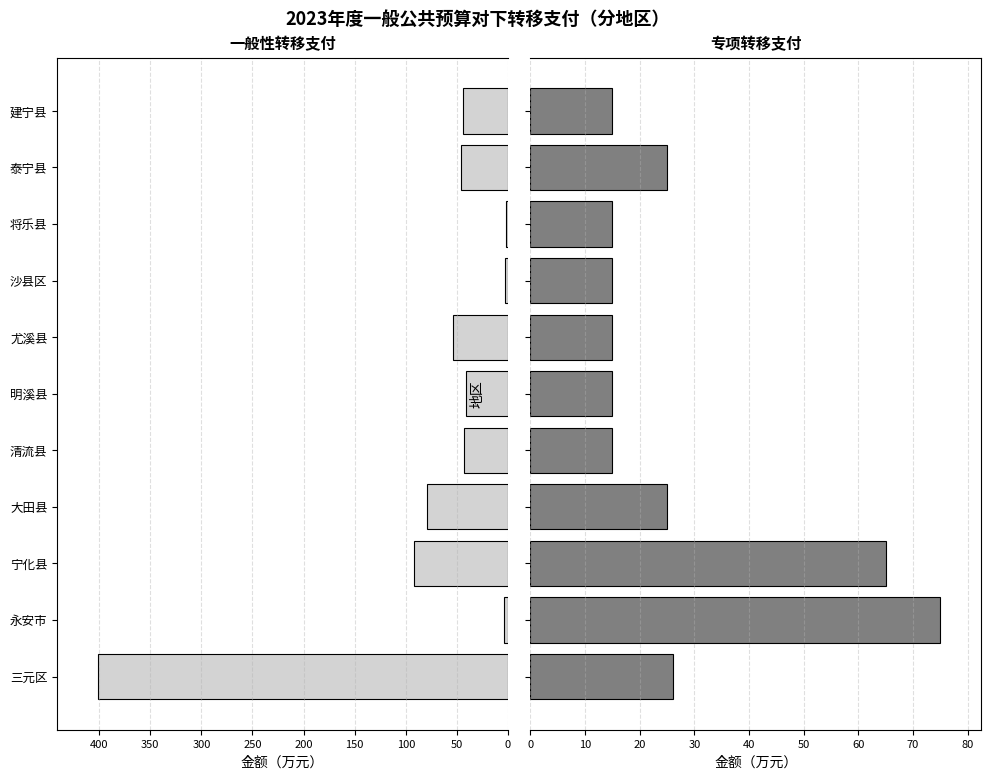

What is the sum of the 一般性转移支付 values at 宁化县 and 三元区?

493